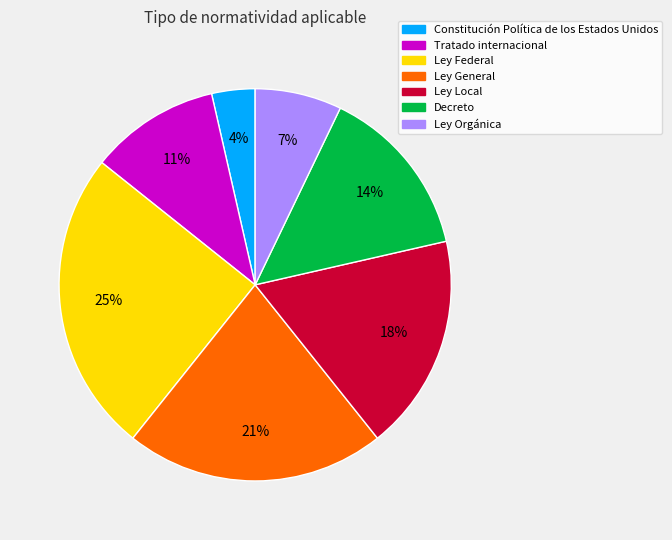

Which category has the biggest portion of the pie?

Ley Federal